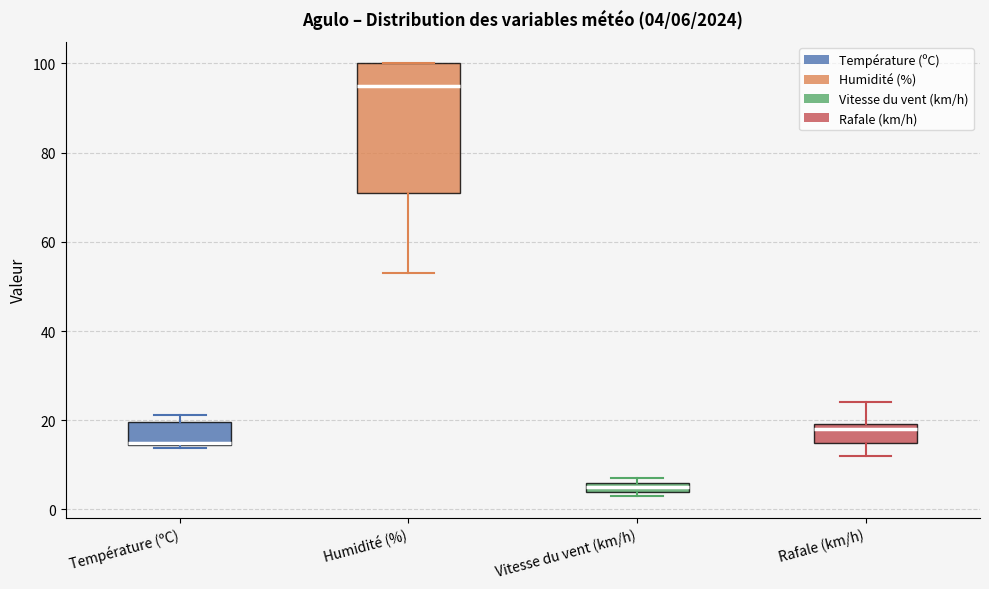

Which box is the tallest, from its lower edge to its upper edge?

Humidité (%)